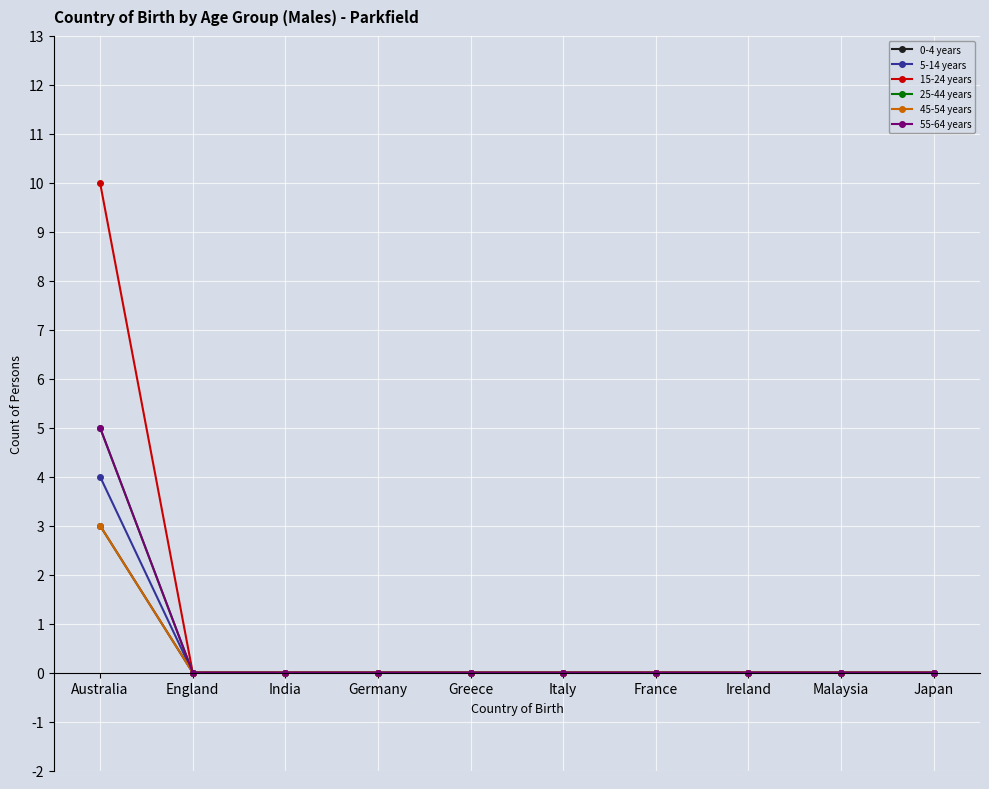

How many lines are shown in the chart?

6